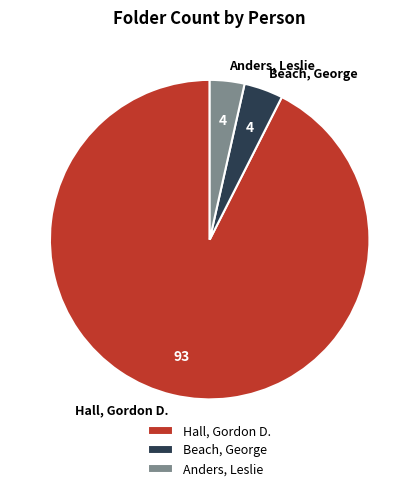

What is the largest slice in the pie chart?

Hall, Gordon D.